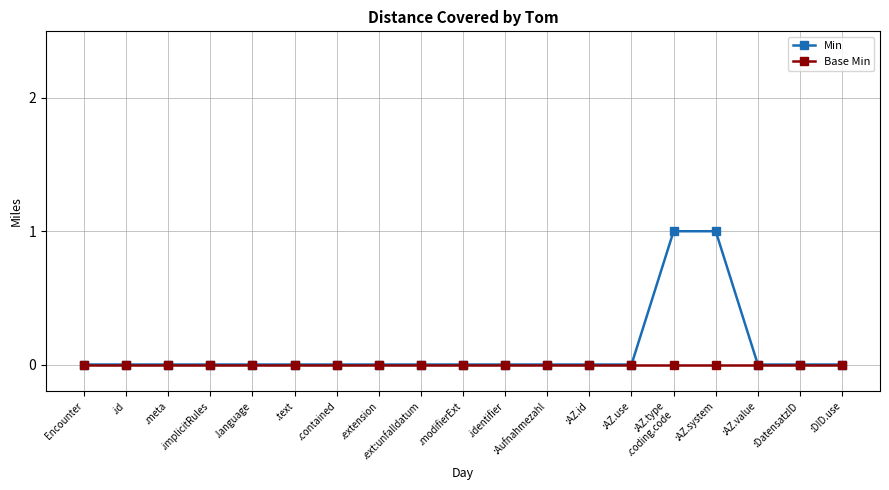

How many lines are shown in the chart?

2